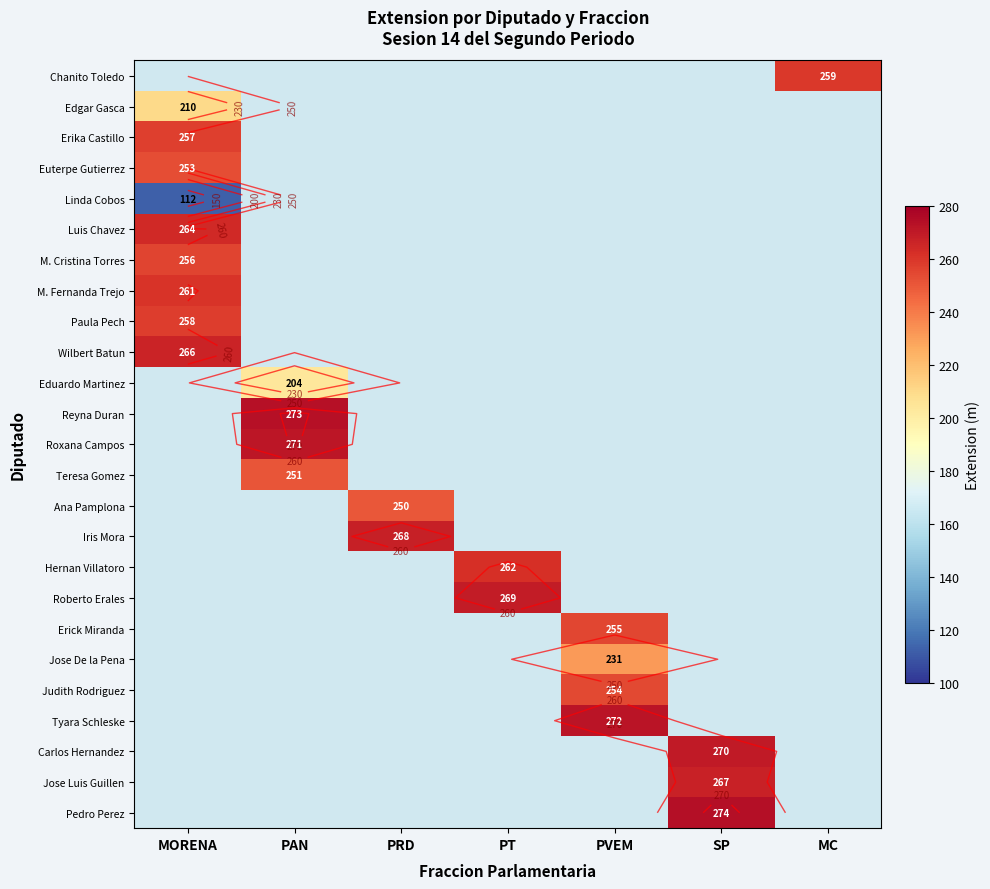

How many positive values does the Reyna Duran series have?

1